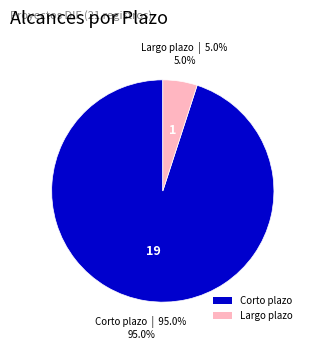

Do Largo plazo and Corto plazo together represent more than half of the pie?

Yes